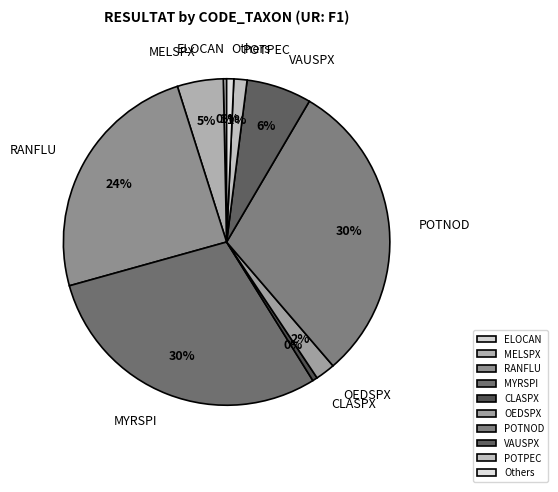

To the nearest percent, what is the average slice percentage?

10%